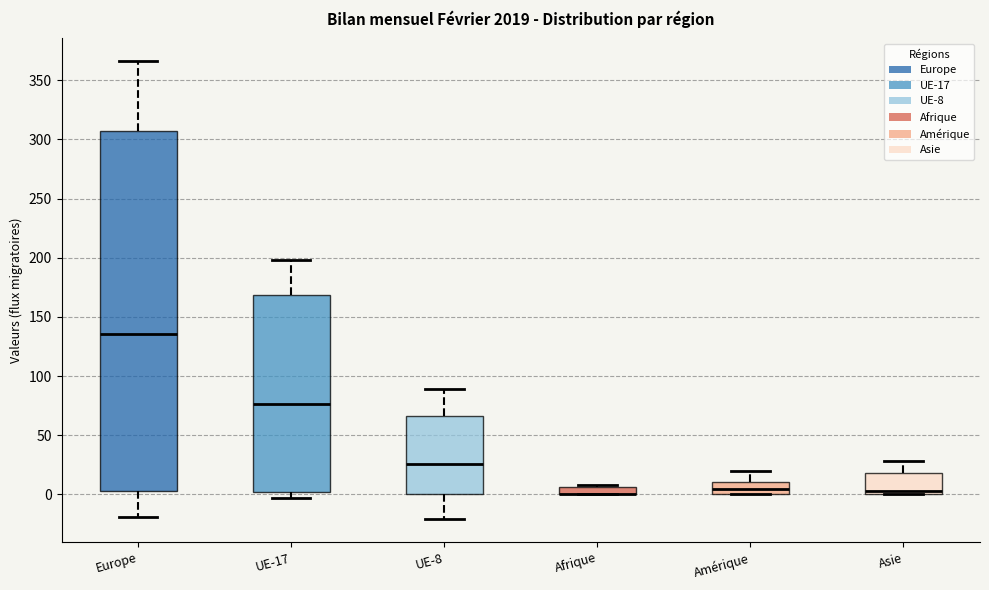

Which box is the tallest, from its lower edge to its upper edge?

Europe